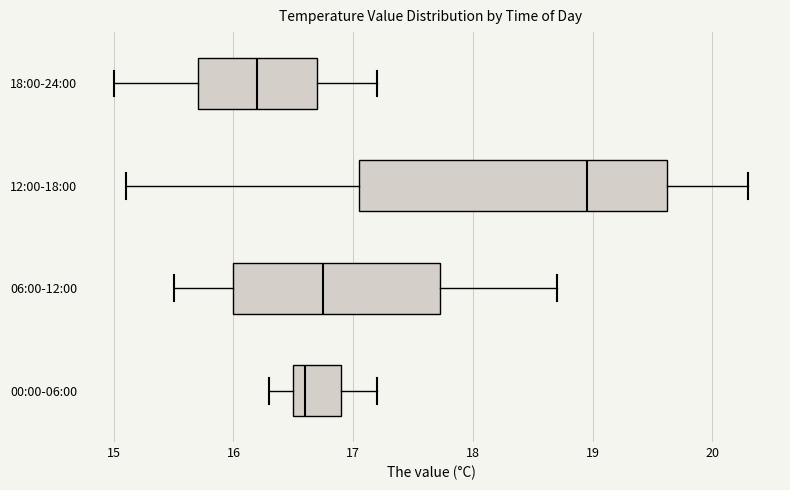

Which box is the widest, from its left edge to its right edge?

12:00-18:00